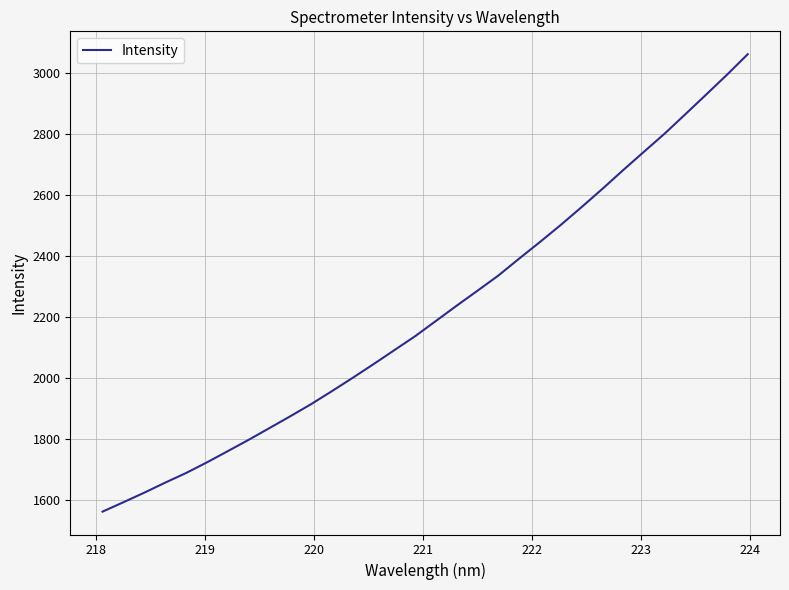

What is the greatest value displayed?

3062.2